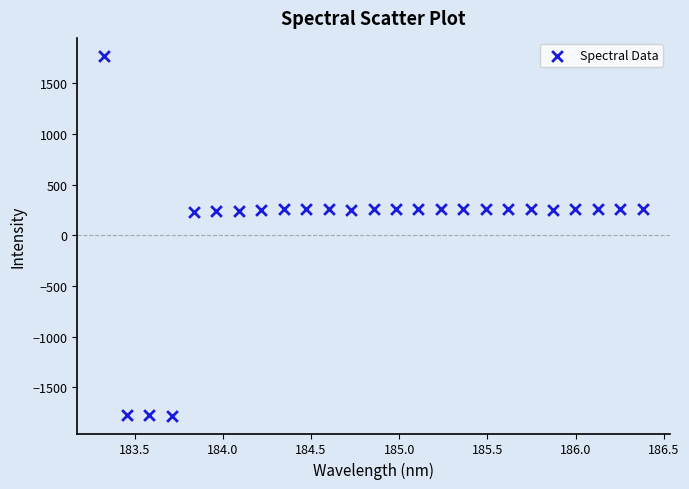

What is the range of Y values (max minus min)?

3545.4